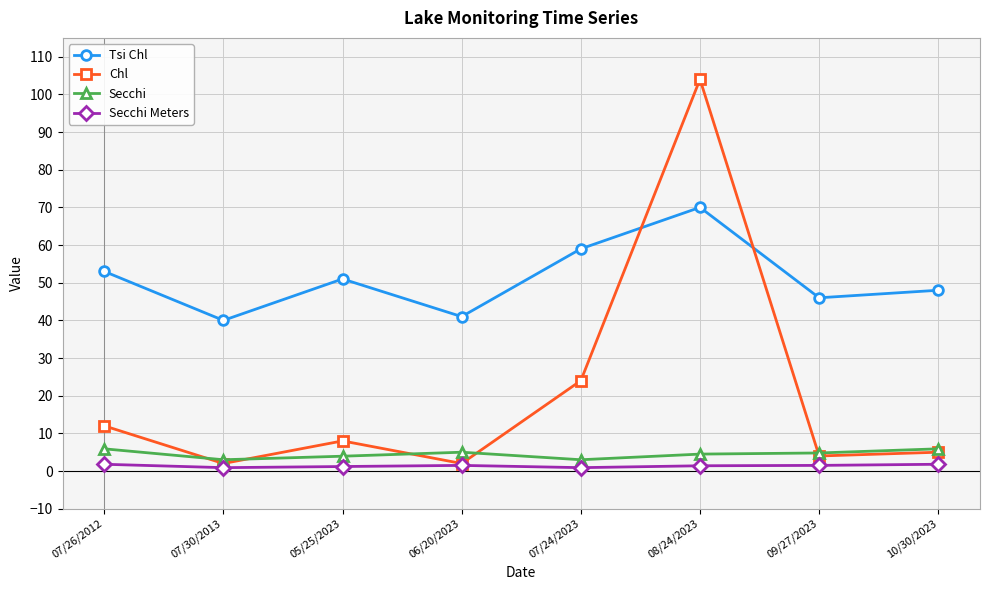

Which series has the largest range (max minus min)?

Chl